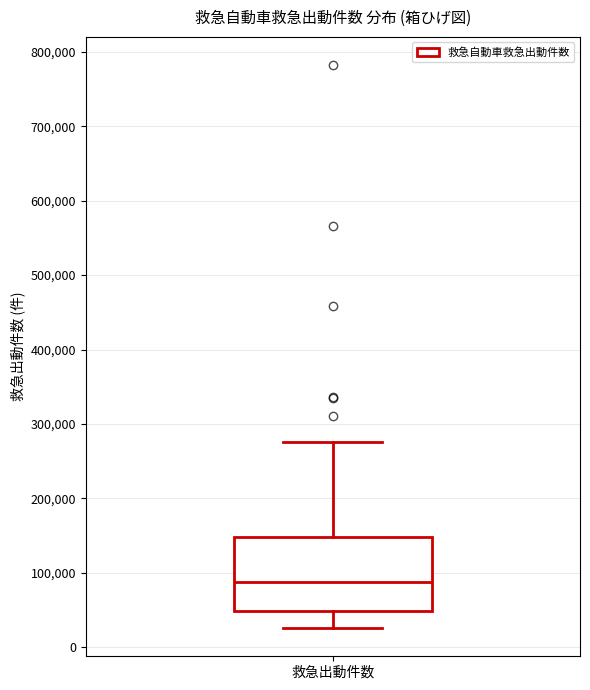

Transcribe this box plot: give where the median line is, the range the box spans, and where the two whiskers end, as read against the y-axis. The values are not printed on the chart, so give them approximately, as read against the axis.

median 90000, box 50000 to 150000, whiskers 30000 to 280000